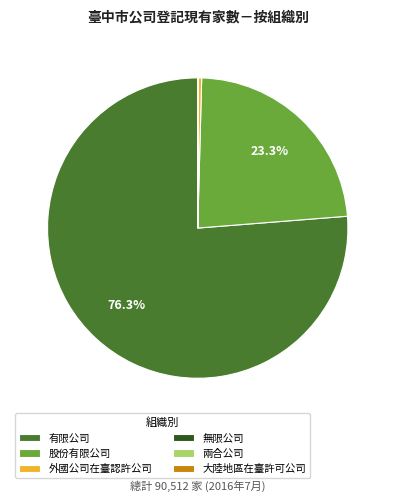

Combined, do 外國公司在臺認許公司 and 股份有限公司 account for over 50%?

No